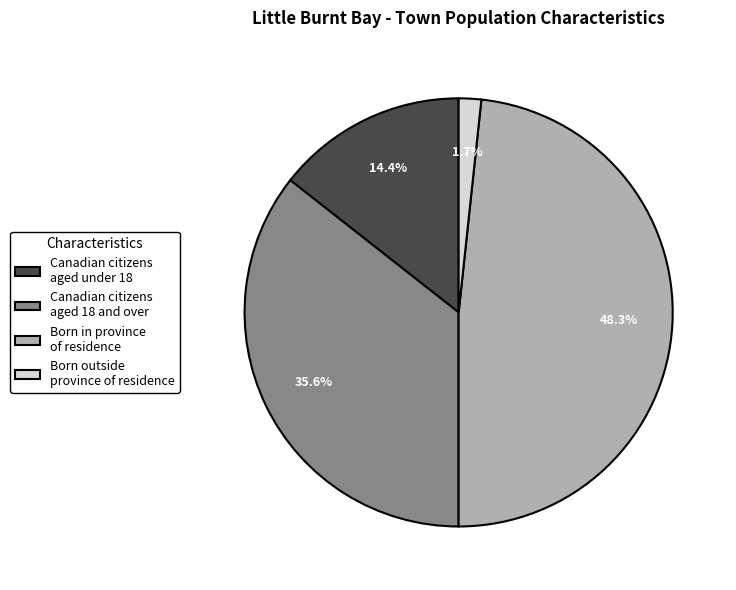

What portion of the pie excludes Born in province of residence?

51.7%